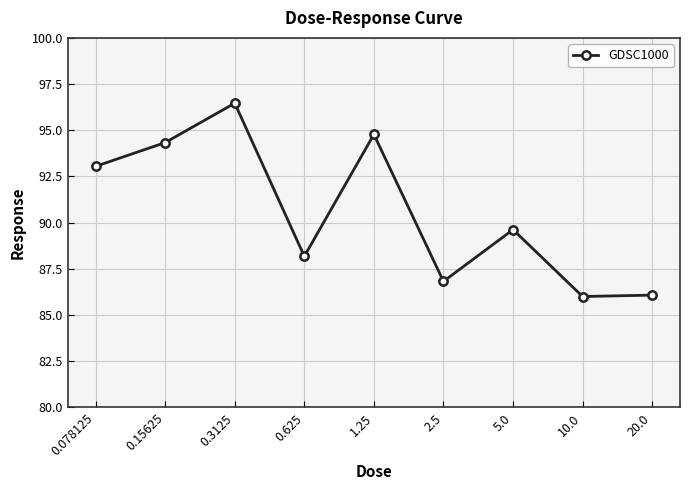

What is the difference between the maximum and second lowest values?

10.4